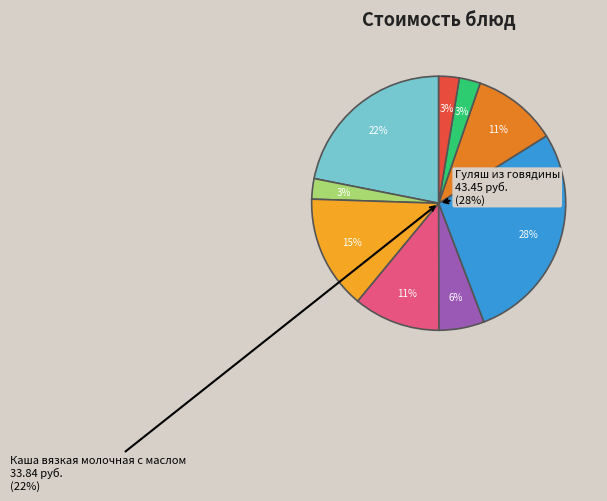

Is it true that Гуляш из говядины is 16% of the pie?

False